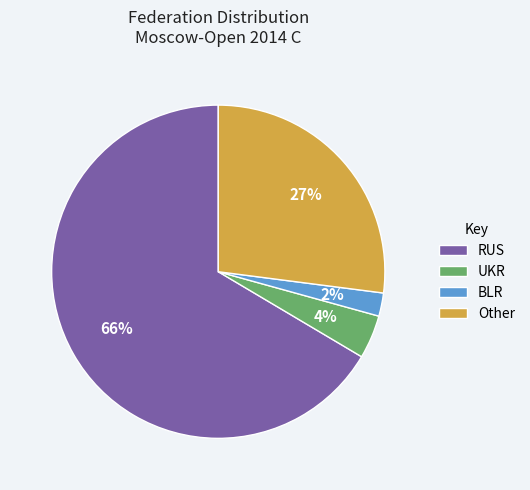

What percentage is the BLR slice, to the nearest percent?

2%